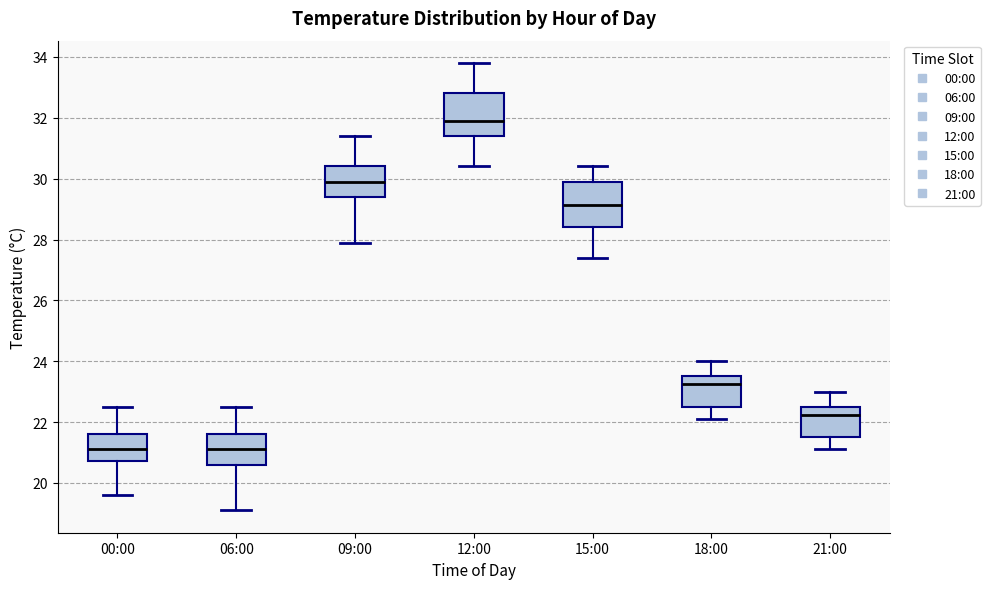

Reading left to right, transcribe this box plot: for each box, give where its median line is, the range the box spans, and where its two whiskers end, as read against the y-axis. The values are not printed on the chart, so give them approximately, as read against the axis.

00:00: median 21.2, box 20.8 to 21.6, whiskers 19.6 to 22.6
06:00: median 21.2, box 20.6 to 21.6, whiskers 19.2 to 22.6
09:00: median 30.0, box 29.4 to 30.4, whiskers 28.0 to 31.4
12:00: median 32.0, box 31.4 to 32.8, whiskers 30.4 to 33.8
15:00: median 29.2, box 28.4 to 30.0, whiskers 27.4 to 30.4
18:00: median 23.2, box 22.6 to 23.6, whiskers 22.2 to 24.0
21:00: median 22.2, box 21.6 to 22.6, whiskers 21.2 to 23.0